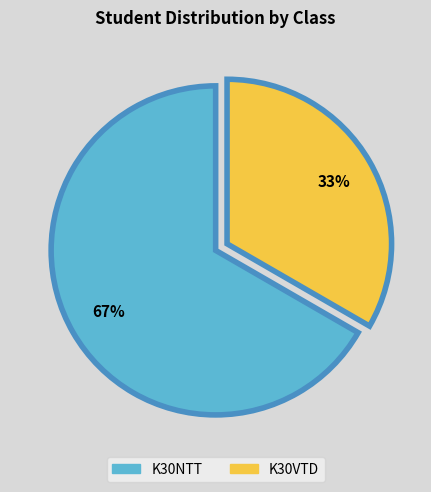

Which slice is the largest?

K30NTT